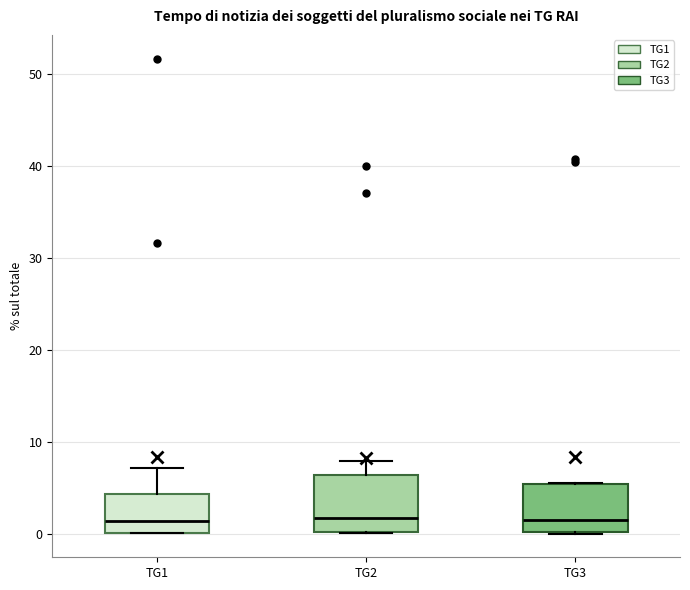

Reading left to right, read every box against the y-axis: the position of its median line, the range the box covers, and the ends of its whiskers. The values are not printed on the chart, so give them approximately, as read against the axis.

TG1: median 1, box 0 to 4, whiskers 0 to 7
TG2: median 2, box 0 to 6, whiskers 0 to 8
TG3: median 2, box 0 to 5, whiskers 0 to 6